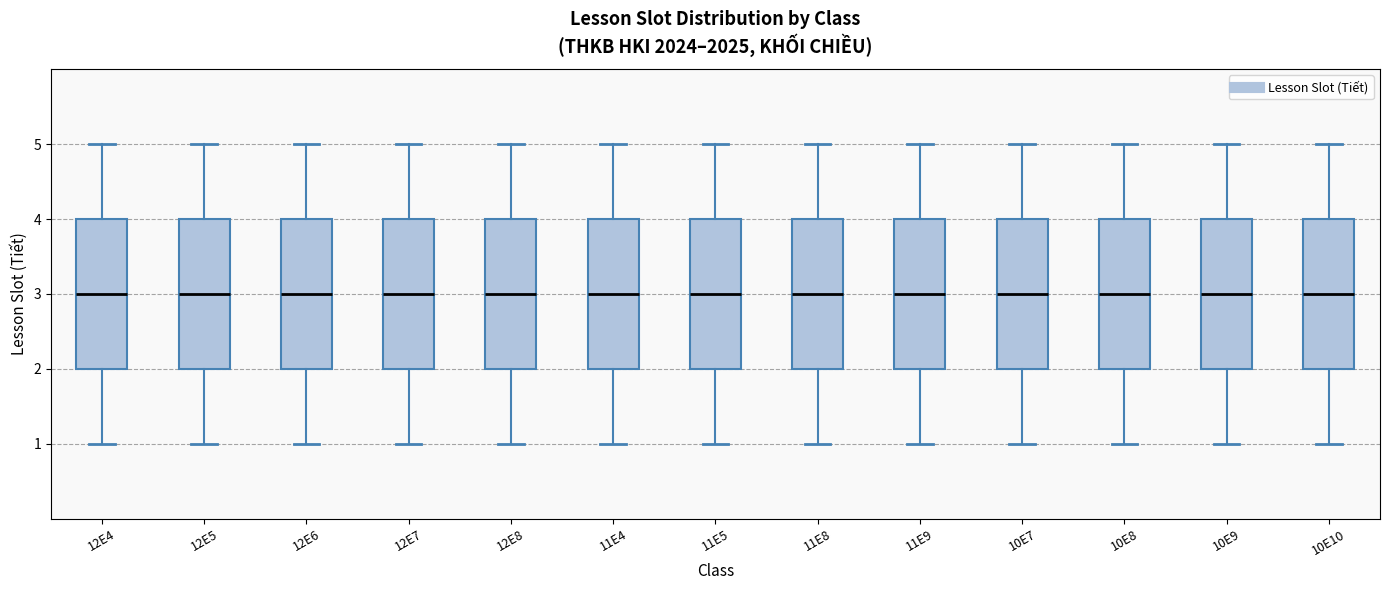

Reading left to right, transcribe this box plot: for each box, give where its median line is, the range the box spans, and where its two whiskers end, as read against the y-axis. The values are not printed on the chart, so give them approximately, as read against the axis.

12E4: median 3, box 2 to 4, whiskers 1 to 5
12E5: median 3, box 2 to 4, whiskers 1 to 5
12E6: median 3, box 2 to 4, whiskers 1 to 5
12E7: median 3, box 2 to 4, whiskers 1 to 5
12E8: median 3, box 2 to 4, whiskers 1 to 5
11E4: median 3, box 2 to 4, whiskers 1 to 5
11E5: median 3, box 2 to 4, whiskers 1 to 5
11E8: median 3, box 2 to 4, whiskers 1 to 5
11E9: median 3, box 2 to 4, whiskers 1 to 5
10E7: median 3, box 2 to 4, whiskers 1 to 5
10E8: median 3, box 2 to 4, whiskers 1 to 5
10E9: median 3, box 2 to 4, whiskers 1 to 5
10E10: median 3, box 2 to 4, whiskers 1 to 5